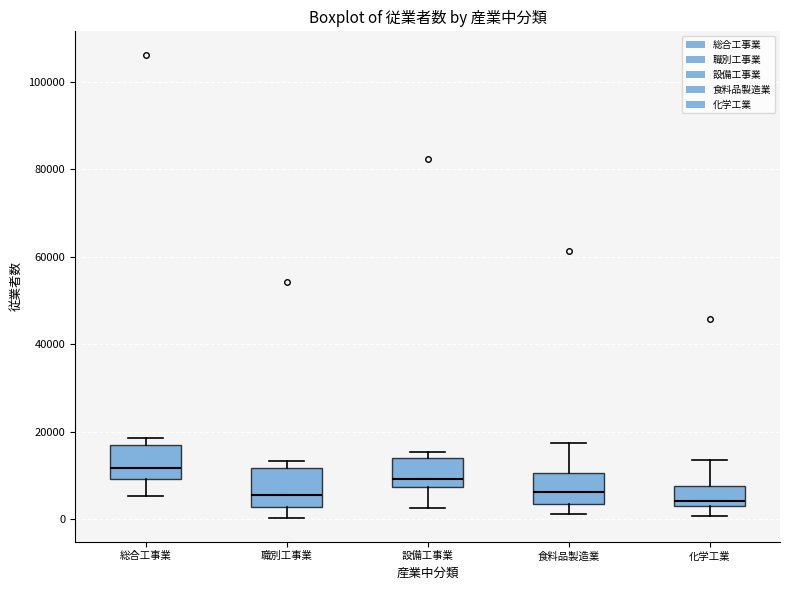

Reading left to right, transcribe this box plot: for each box, give where its median line is, the range the box spans, and where its two whiskers end, as read against the y-axis. The values are not printed on the chart, so give them approximately, as read against the axis.

総合工事業: median 12000, box 10000 to 16000, whiskers 6000 to 18000
職別工事業: median 6000, box 2000 to 12000, whiskers 0 to 14000
設備工事業: median 10000, box 8000 to 14000, whiskers 2000 to 16000
食料品製造業: median 6000, box 4000 to 10000, whiskers 2000 to 18000
化学工業: median 4000 (just above the box's lower edge), box 4000 to 8000, whiskers 0 to 14000